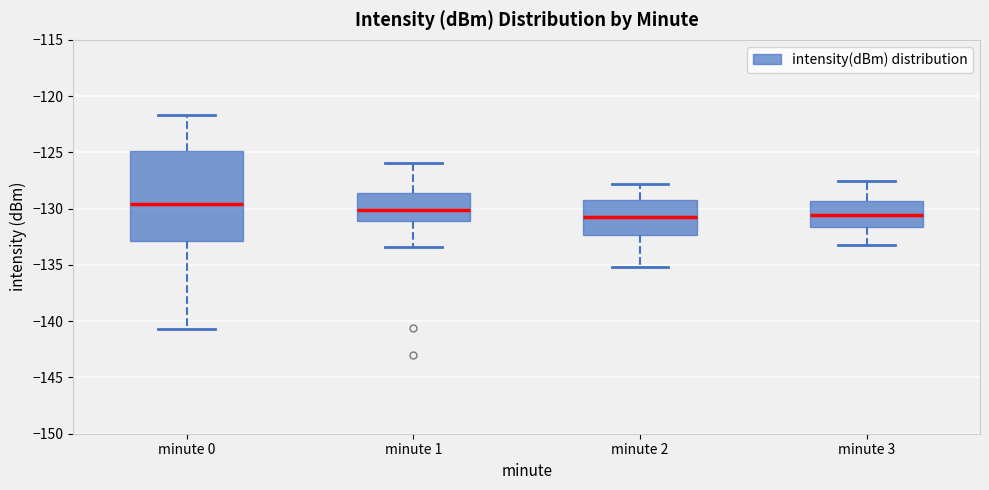

Reading left to right, transcribe this box plot: for each box, give where its median line is, the range the box spans, and where its two whiskers end, as read against the y-axis. The values are not printed on the chart, so give them approximately, as read against the axis.

minute 0: median -129.5, box -133.0 to -125.0, whiskers -140.5 to -121.5
minute 1: median -130.0, box -131.0 to -128.5, whiskers -133.5 to -126.0
minute 2: median -130.5, box -132.5 to -129.0, whiskers -135.0 to -128.0
minute 3: median -130.5, box -131.5 to -129.5, whiskers -133.0 to -127.5